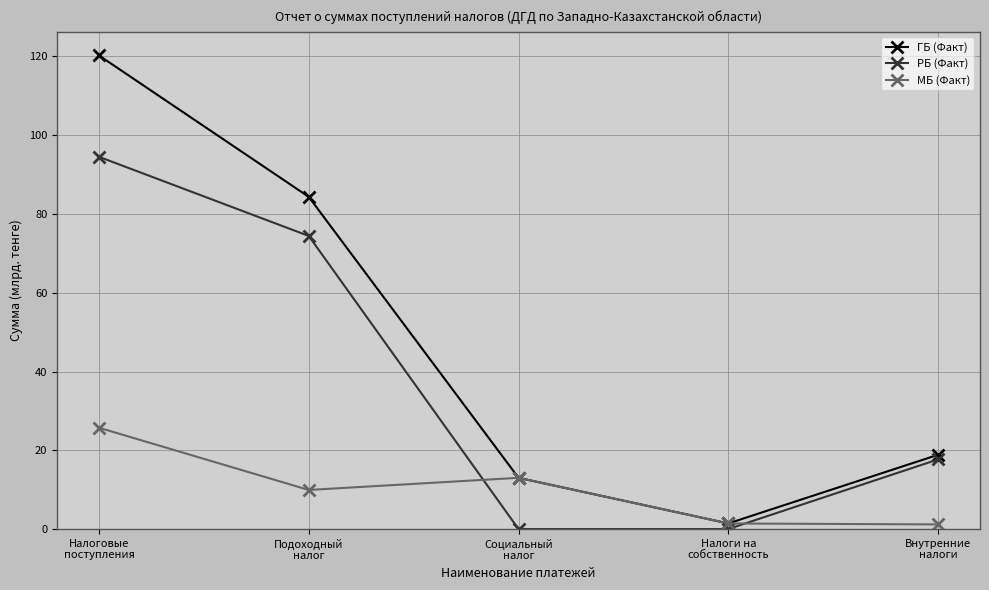

What is the average value of the ГБ (Факт) series?

47.6